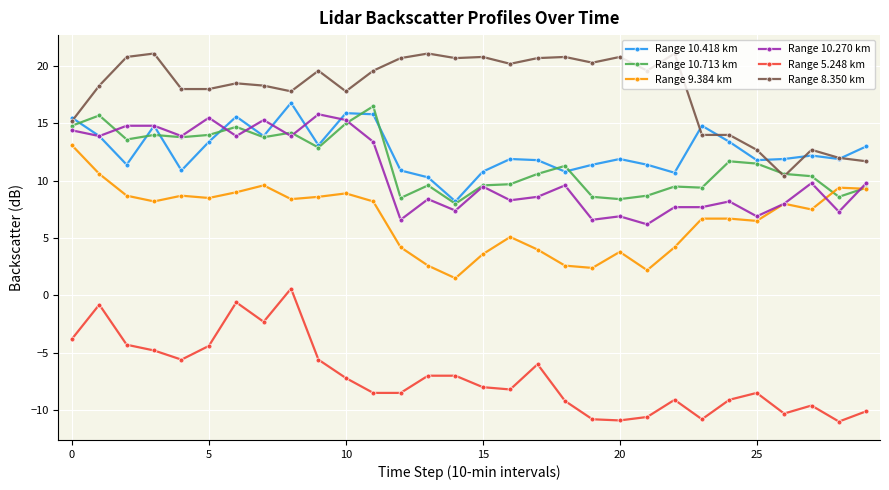

Which series has the largest total across all categories?

Range 8.350 km